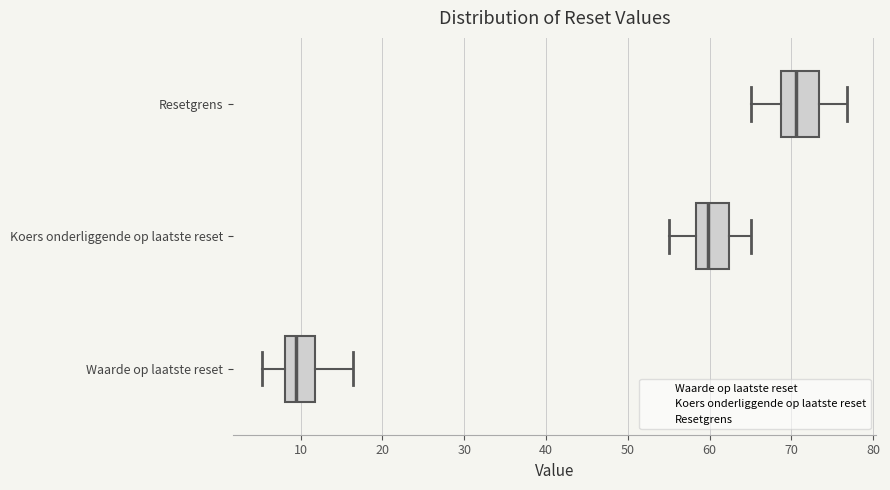

Reading bottom to top, transcribe this box plot: for each box, give where its median line is, the range the box spans, and where its two whiskers end, as read against the x-axis. The values are not printed on the chart, so give them approximately, as read against the axis.

Waarde op laatste reset: median 9, box 8 to 12, whiskers 5 to 16
Koers onderliggende op laatste reset: median 60, box 58 to 62, whiskers 55 to 65
Resetgrens: median 71, box 69 to 73, whiskers 65 to 77